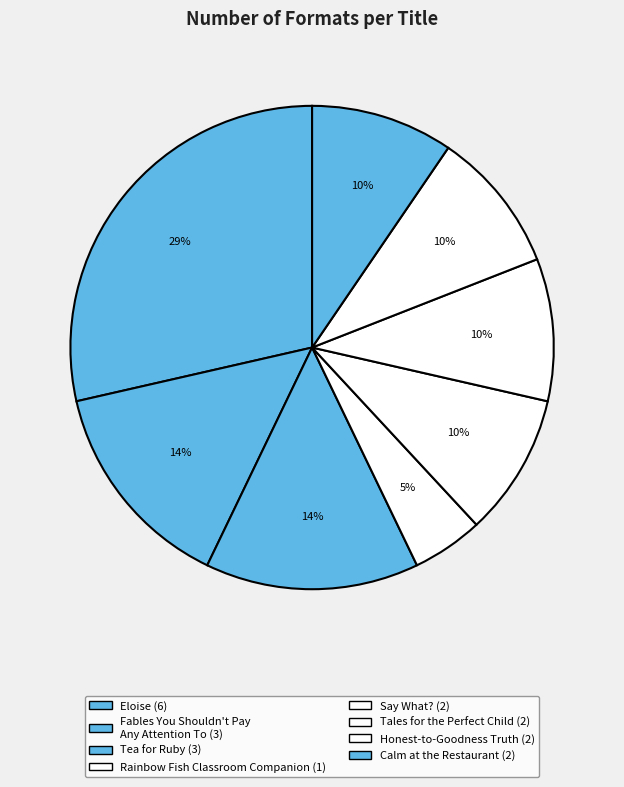

Does any single category account for the majority?

No